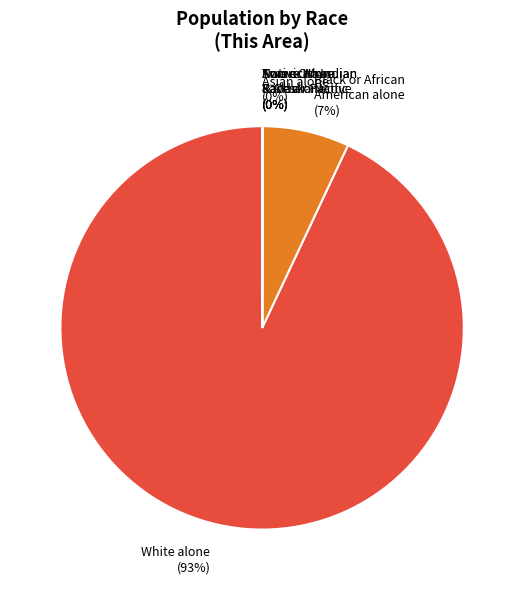

Does any single category account for the majority?

Yes